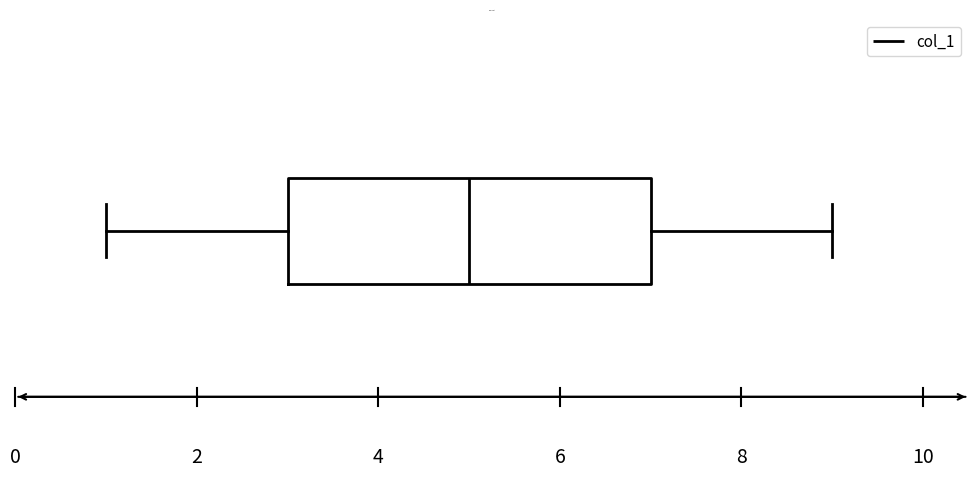

Where does the left whisker of the box end on the x-axis? The values are not printed on the chart, so give them approximately, as read against the axis.

1